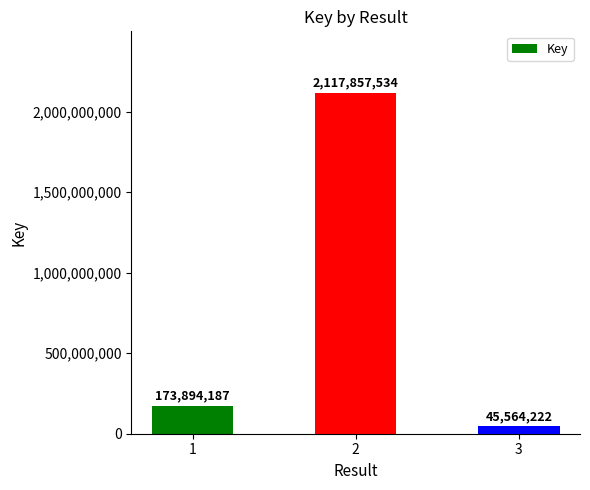

Is it true that the value at 2 is 3238430377?

False